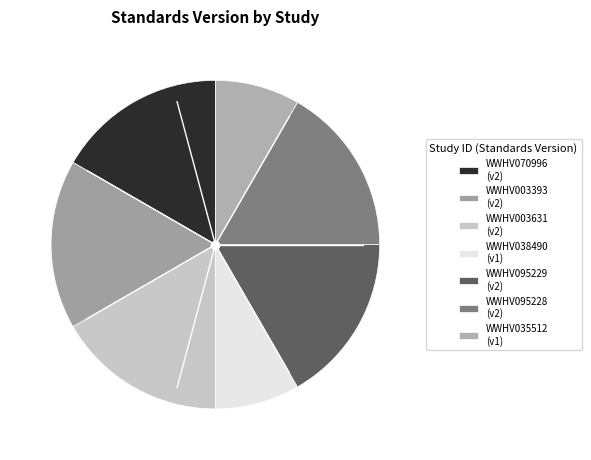

How many slices are in this pie chart?

7